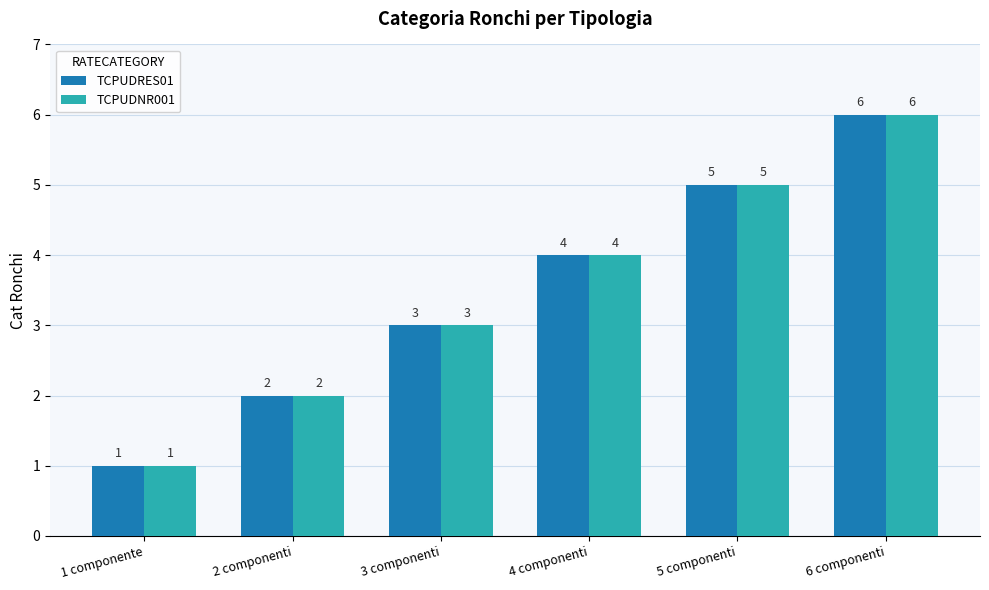

True or false: TCPUDRES01 has a value of 1 at 1 componente.

True